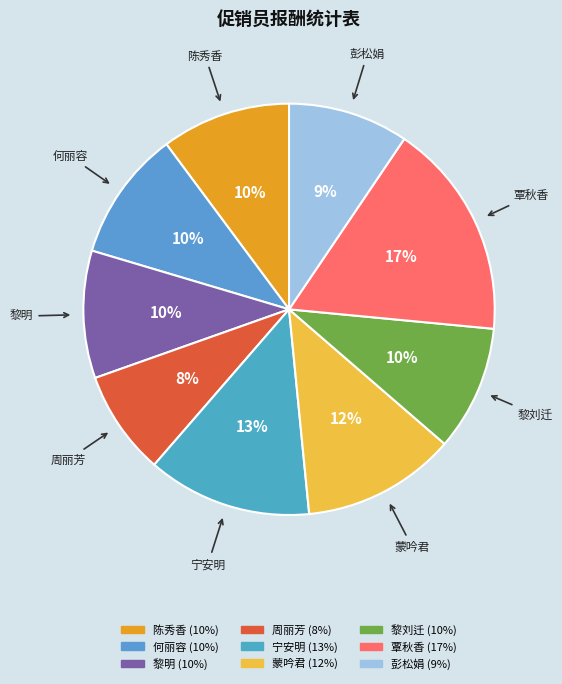

What is the smallest slice in the pie chart?

周丽芳